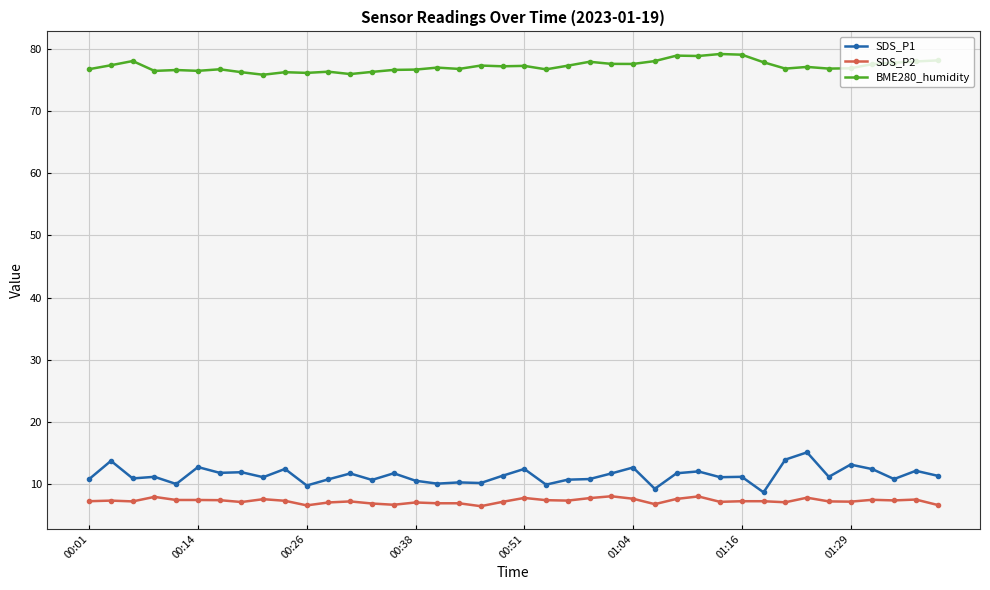

What is the highest value of the BME280_humidity series?

79.2